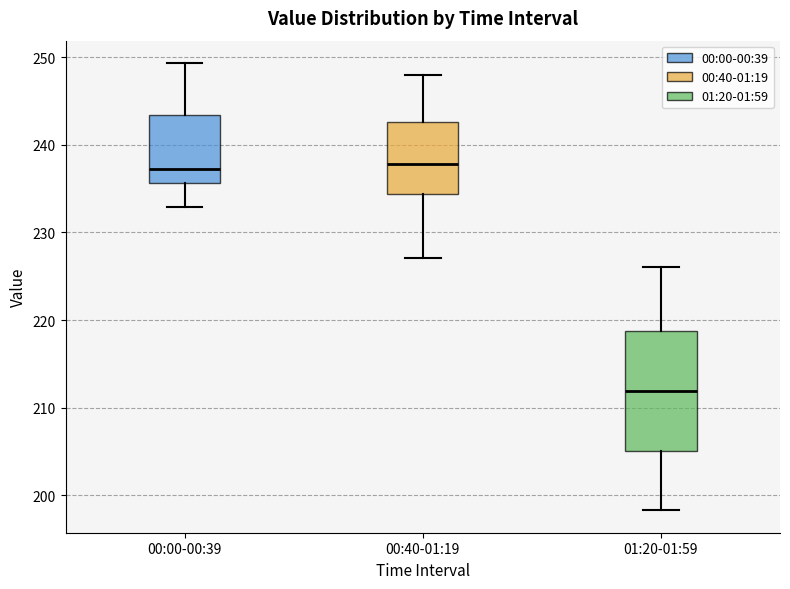

Reading left to right, read every box against the y-axis: the position of its median line, the range the box covers, and the ends of its whiskers. The values are not printed on the chart, so give them approximately, as read against the axis.

00:00-00:39: median 237, box 236 to 243, whiskers 233 to 249
00:40-01:19: median 238, box 234 to 243, whiskers 227 to 248
01:20-01:59: median 212, box 205 to 219, whiskers 198 to 226